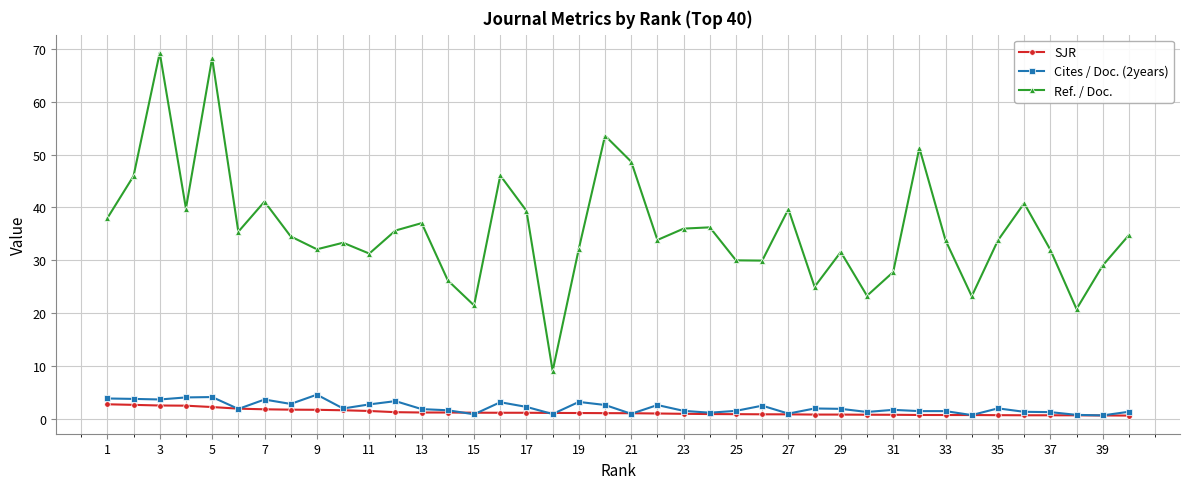

True or false: Cites / Doc. (2years) has more than 2 interior local peaks.

True